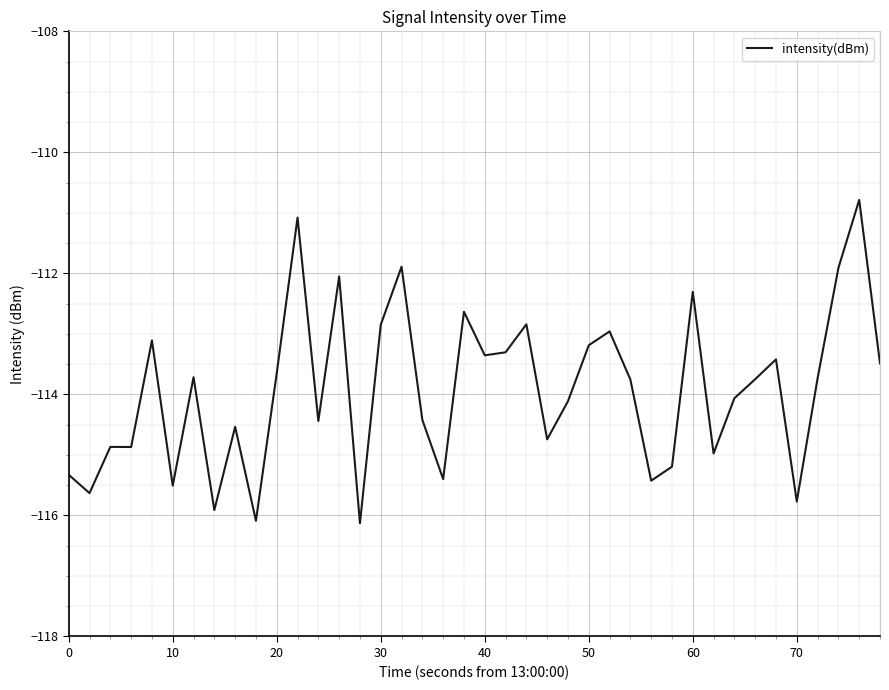

What is the difference between the maximum and minimum values?

5.3